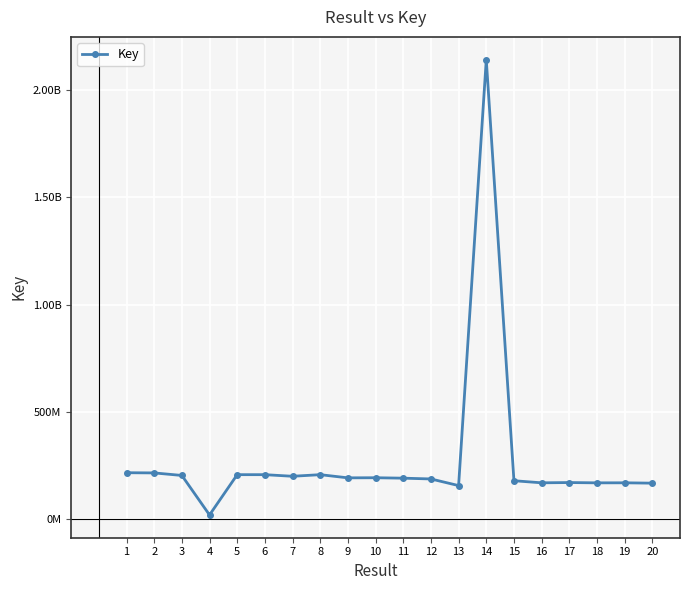

What is the sum of all values?

5563417690